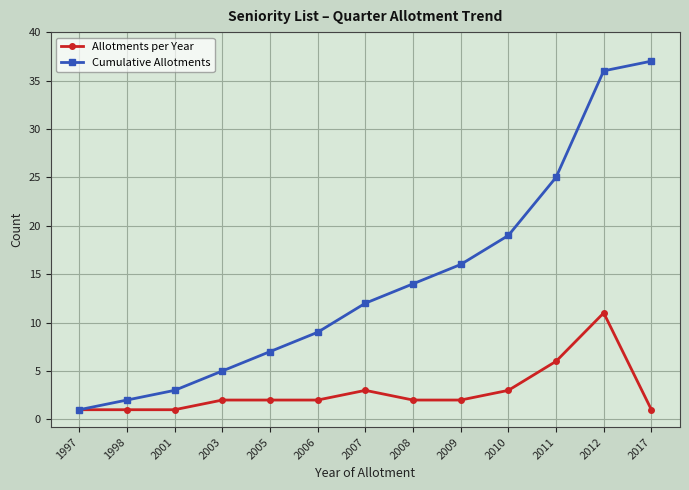

The value of Cumulative Allotments at 2012 is 63. True or false?

False